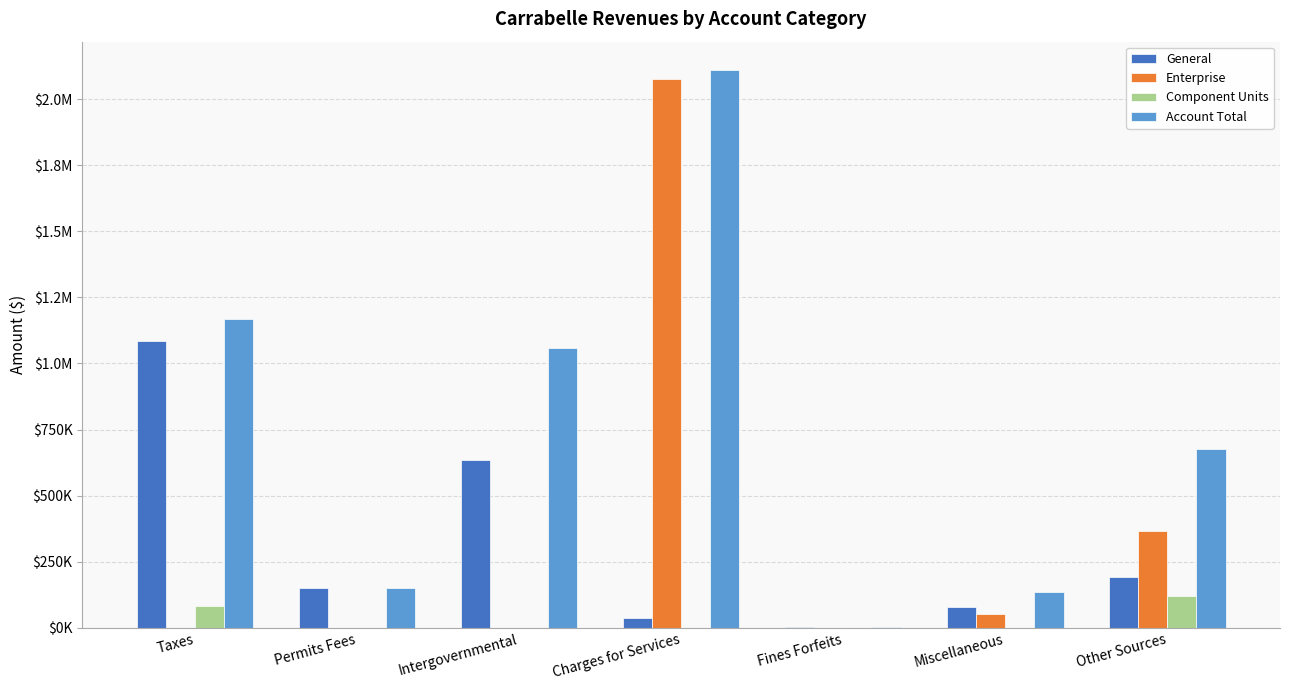

At Other Sources, list the series in order from smallest to largest.

Component Units, General, Enterprise, Account Total